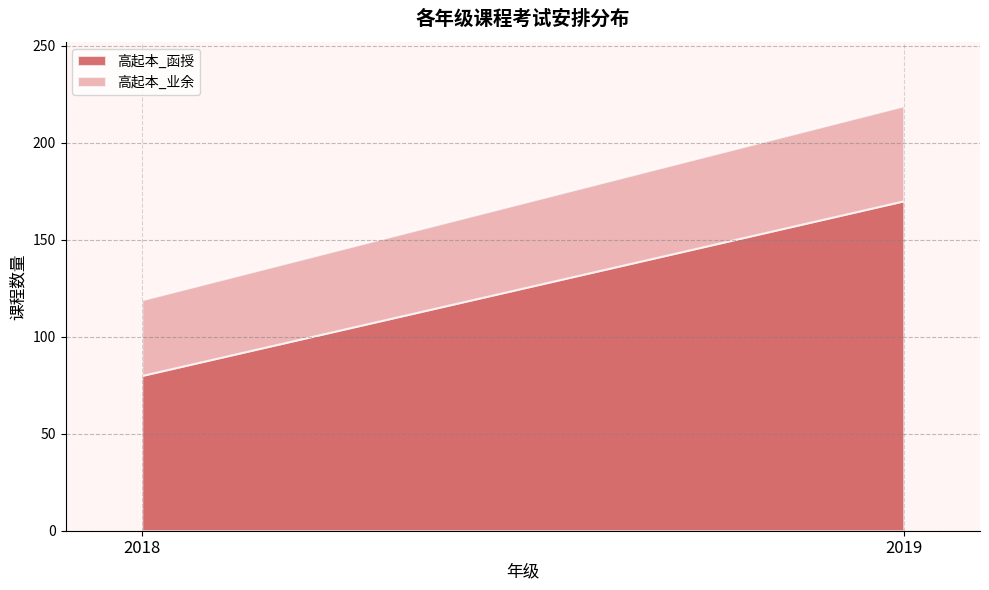

The value of 高起本_函授 at 2018 is 30. True or false?

False